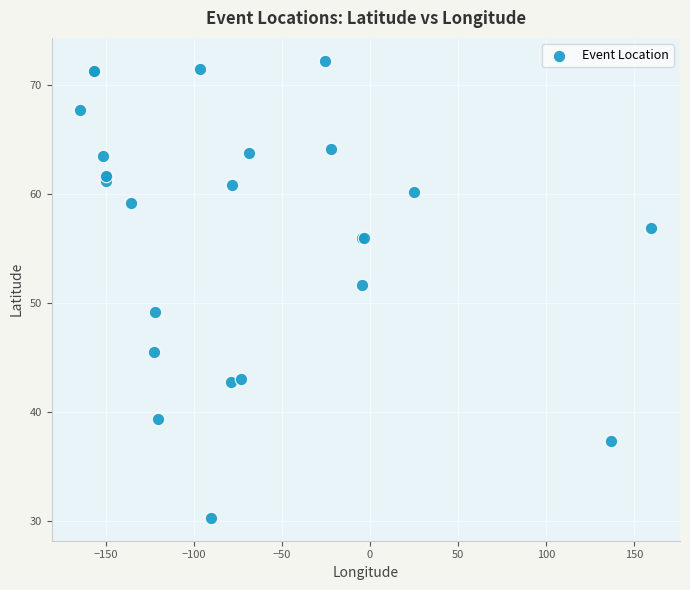

What Y value in the scatter plot is closest to 51?

51.7